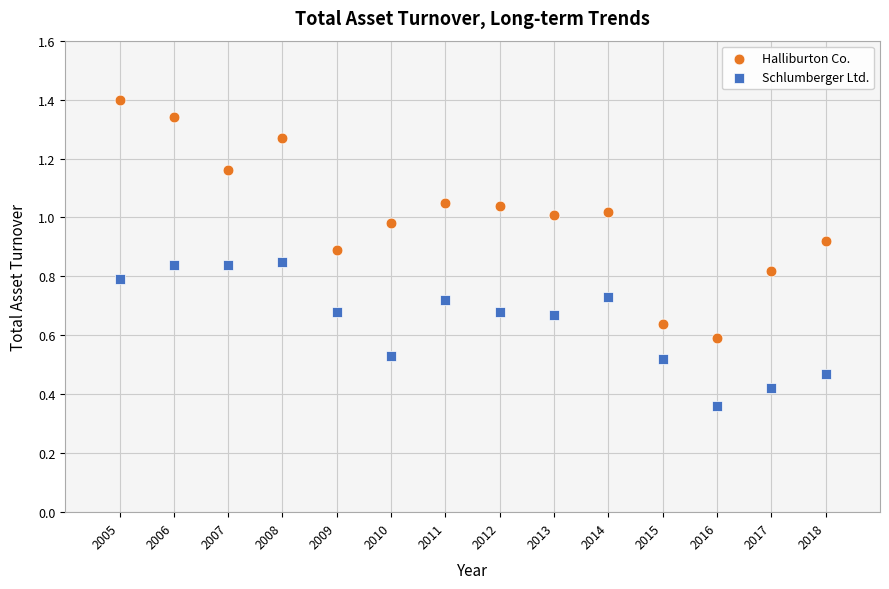

Across all data points, what is the range of X values (max minus min)?

13.0